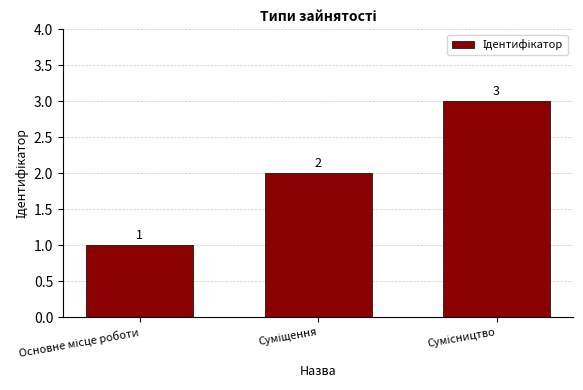

What is the value of the 3rd bar from the left?

3